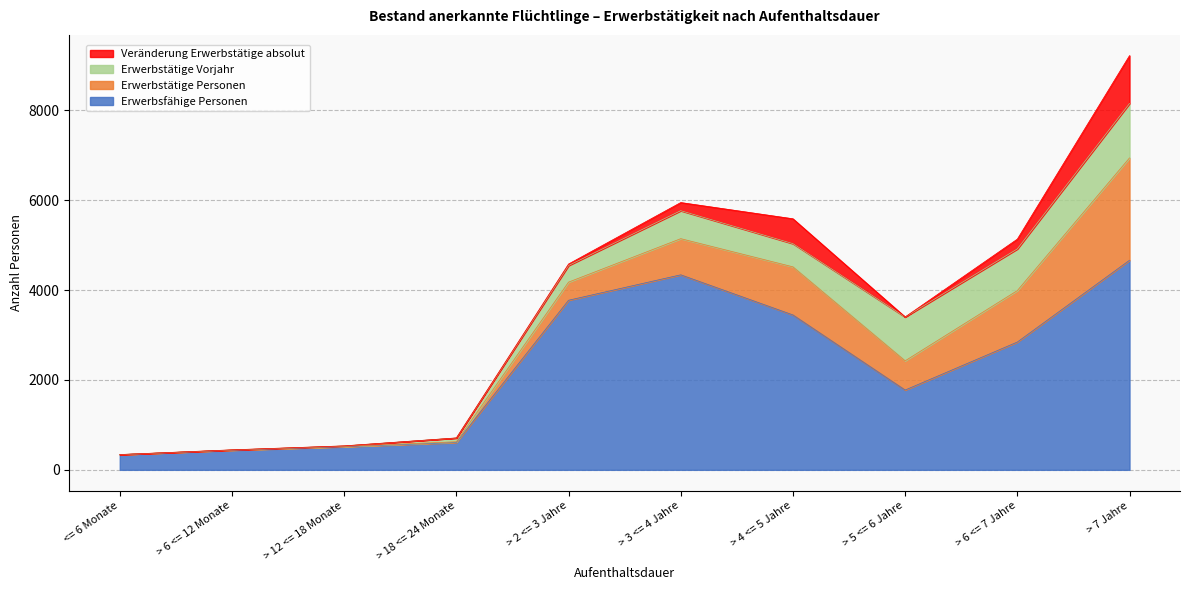

How many values in Veränderung Erwerbstätige absolut are below zero?

3